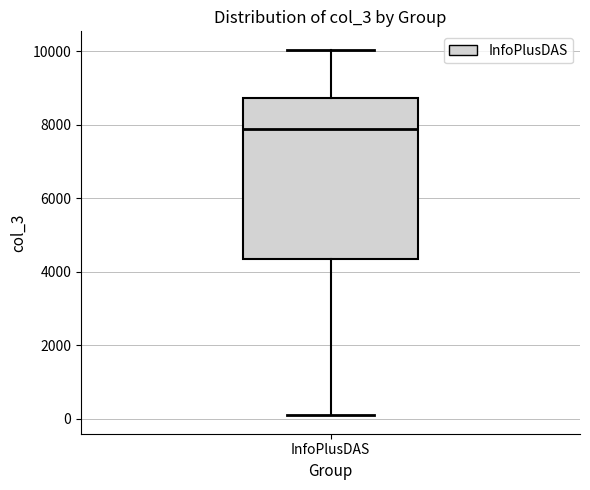

Read this box plot against the y-axis: the position of the median line, the range covered by the box, and the ends of both whiskers. The values are not printed on the chart, so give them approximately, as read against the axis.

median 7800, box 4400 to 8800, whiskers 0 to 10000